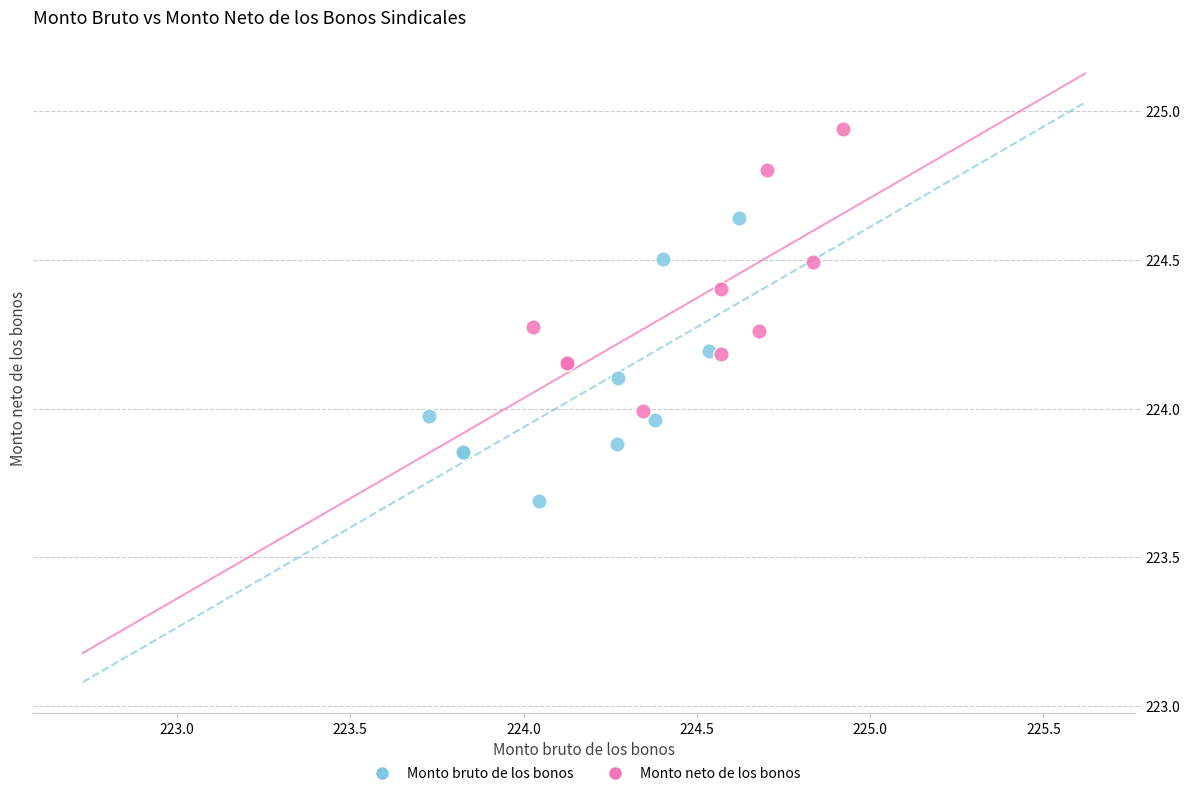

Which series contains the highest Y value?

Monto neto de los bonos